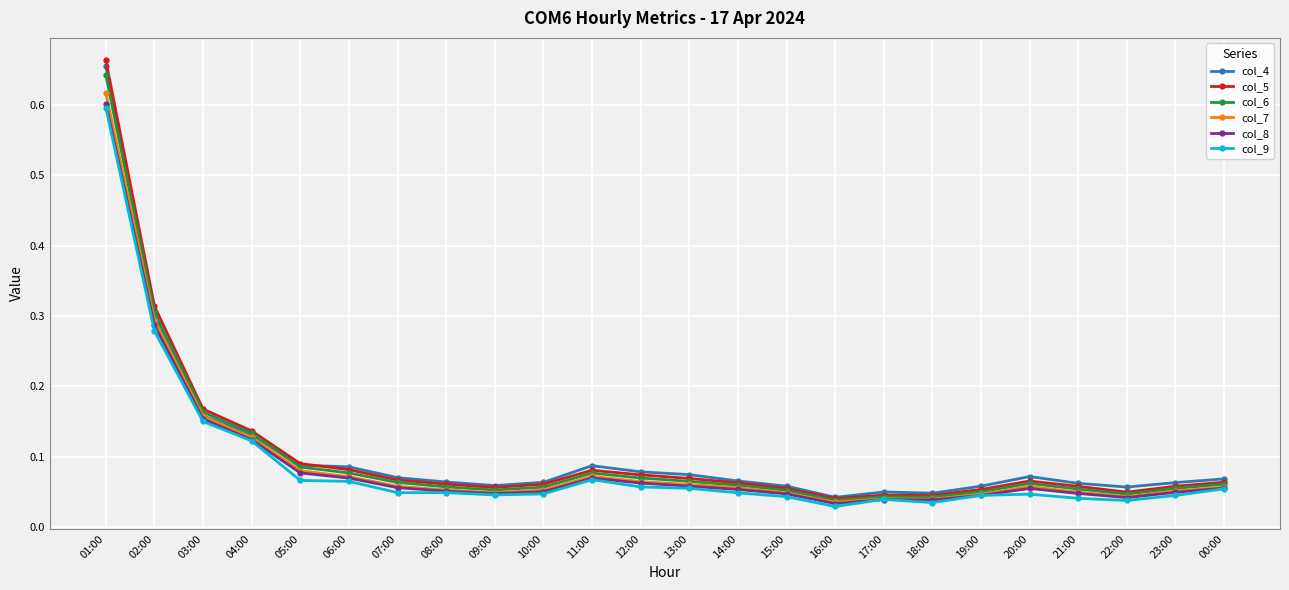

What is the label of the 24th point from the right?

01:00